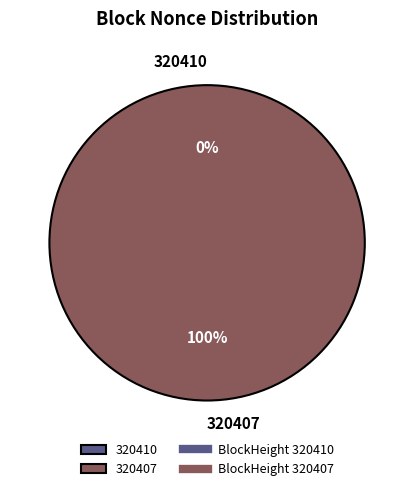

What is the total percentage of 320410 and 320407?

100.0%